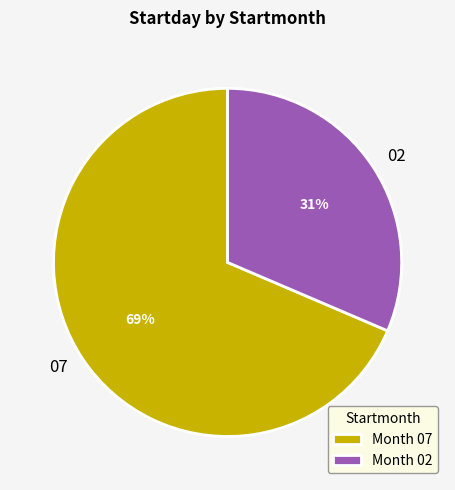

Which slice is the largest?

Month 07